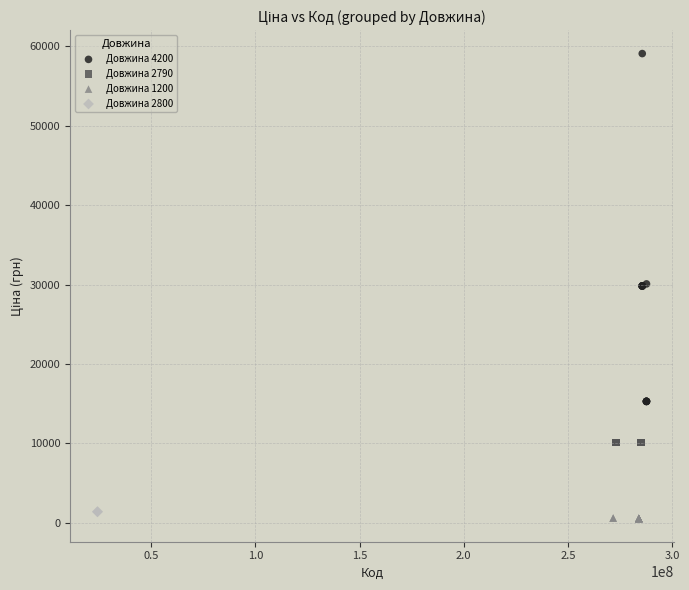

Which series contains the lowest Y value?

Довжина 1200